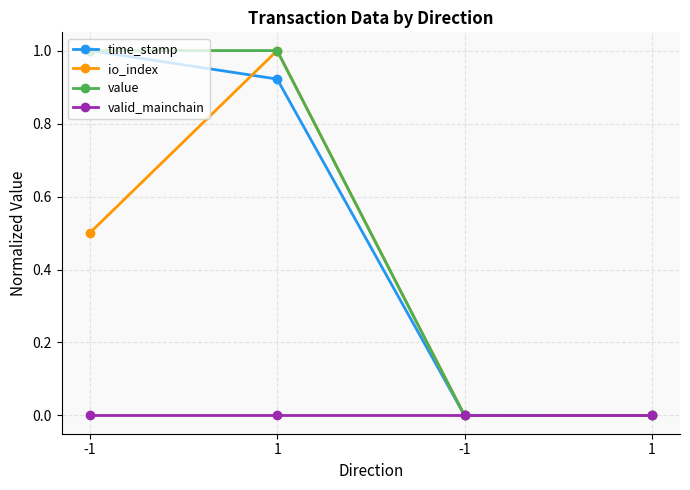

What is the label of the 1st point from the left?

-1